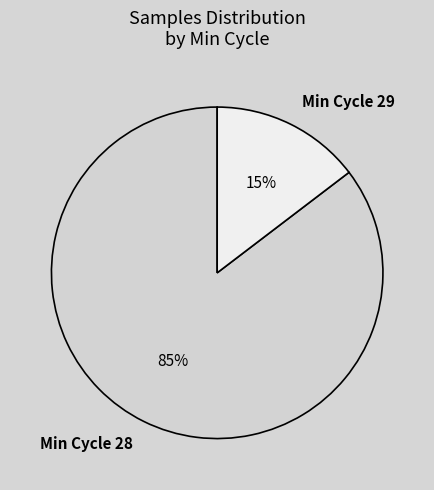

Does any single category account for the majority?

Yes